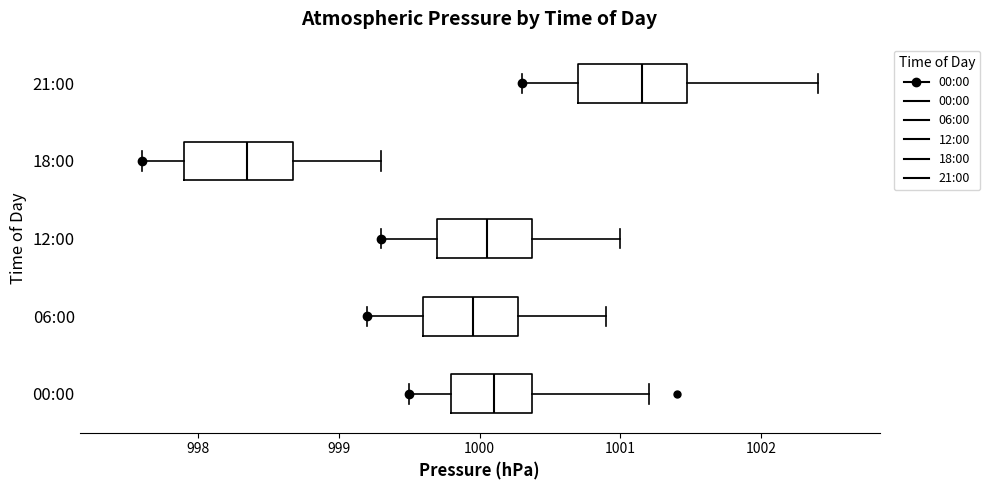

Which box's median line is the furthest to the right?

21:00